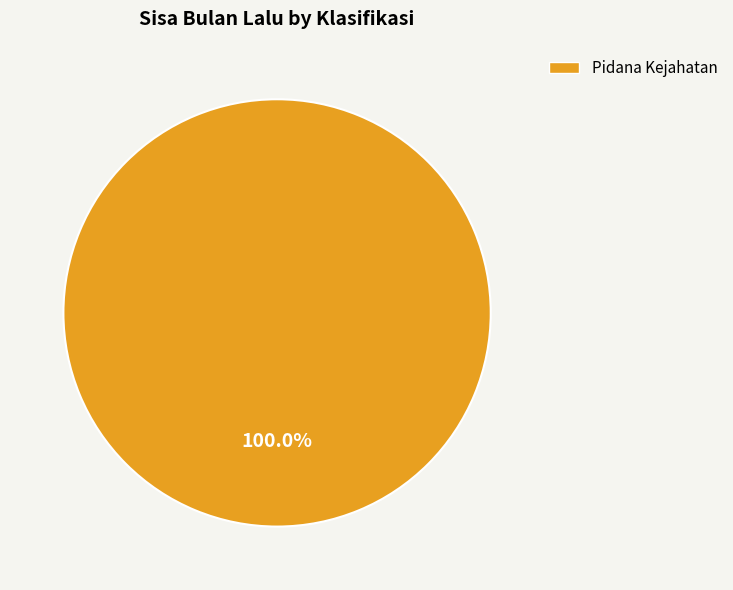

How many slices are in this pie chart?

1